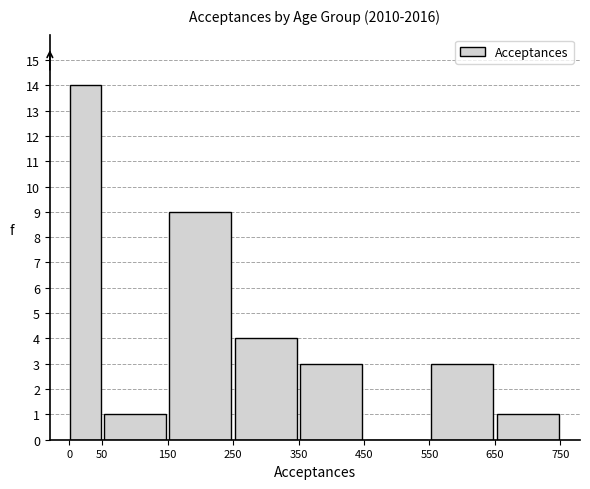

Reading left to right, transcribe this chart: for each bar, give the range it covers on the x-axis and its height. The values are not printed on the chart, so give them approximately, as read against the axis.

0 to 50: 14
50 to 150: 1
150 to 250: 9
250 to 350: 4
350 to 450: 3
450 to 550: 0
550 to 650: 3
650 to 750: 1